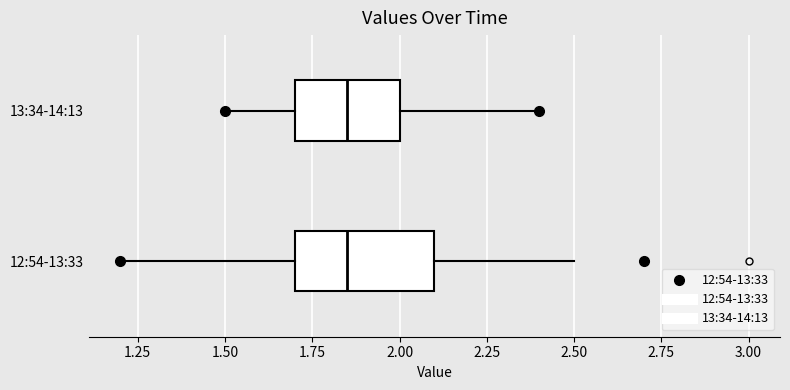

Comparing the boxes themselves (not the whiskers), which one is the widest?

12:54-13:33